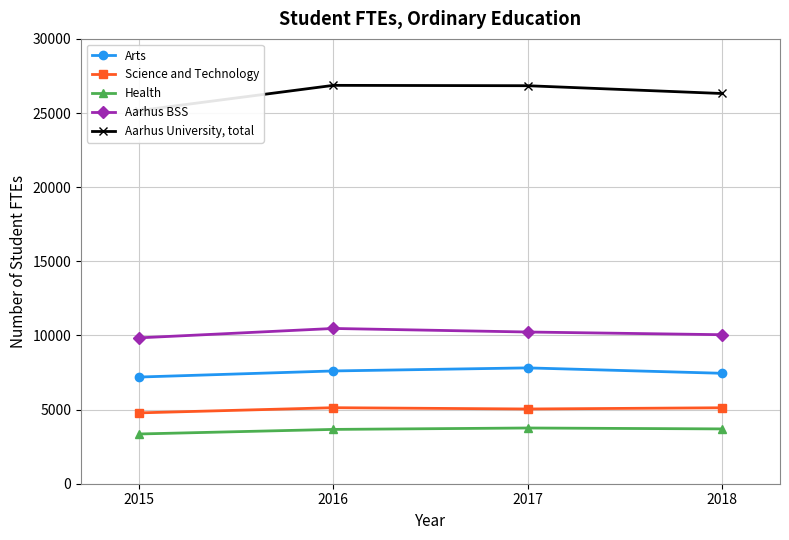

Does the chart display data point markers on the line(s)?

Yes